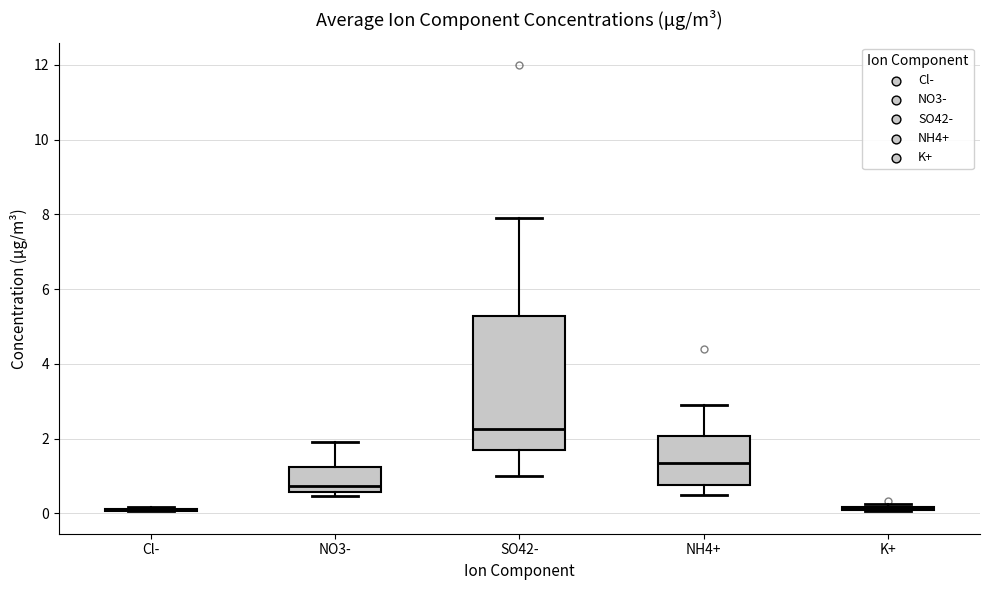

Reading left to right, read every box against the y-axis: the position of its median line, the range the box covers, and the ends of its whiskers. The values are not printed on the chart, so give them approximately, as read against the axis.

Cl-: box collapsed to a line at 0.0, whiskers 0.0 to 0.2
NO3-: median 0.8, box 0.6 to 1.2, whiskers 0.4 to 2.0
SO42-: median 2.2, box 1.8 to 5.2, whiskers 1.0 to 8.0
NH4+: median 1.4, box 0.8 to 2.0, whiskers 0.4 to 3.0
K+: box collapsed to a line at 0.2, whiskers 0.0 to 0.2